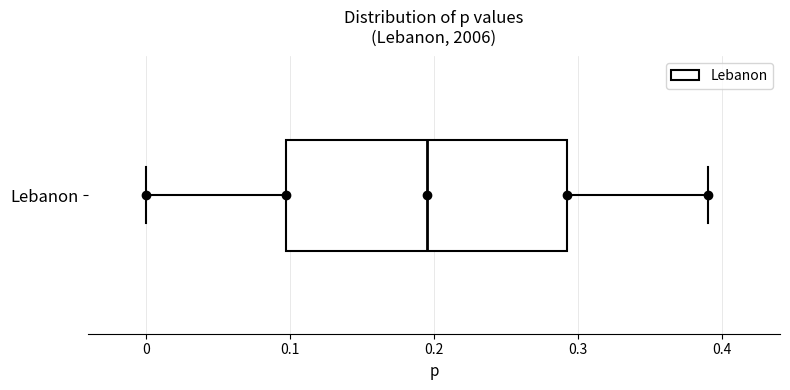

Where does the right whisker of the box for Lebanon end on the x-axis? The values are not printed on the chart, so give them approximately, as read against the axis.

0.39